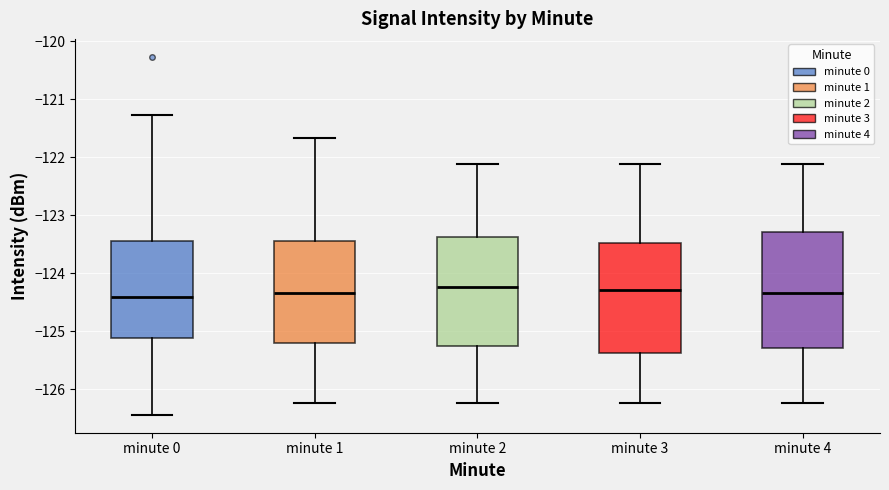

Reading left to right, transcribe this box plot: for each box, give where its median line is, the range the box spans, and where its two whiskers end, as read against the y-axis. The values are not printed on the chart, so give them approximately, as read against the axis.

minute 0: median -124.4, box -125.1 to -123.5, whiskers -126.4 to -121.3
minute 1: median -124.3, box -125.2 to -123.4, whiskers -126.2 to -121.7
minute 2: median -124.2, box -125.3 to -123.4, whiskers -126.2 to -122.1
minute 3: median -124.3, box -125.4 to -123.5, whiskers -126.2 to -122.1
minute 4: median -124.3, box -125.3 to -123.3, whiskers -126.2 to -122.1